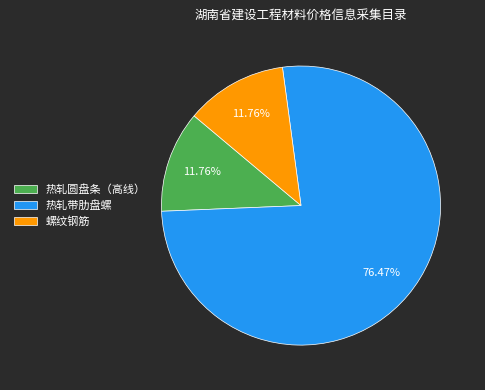

Which category has the biggest portion of the pie?

热轧带肋盘螺